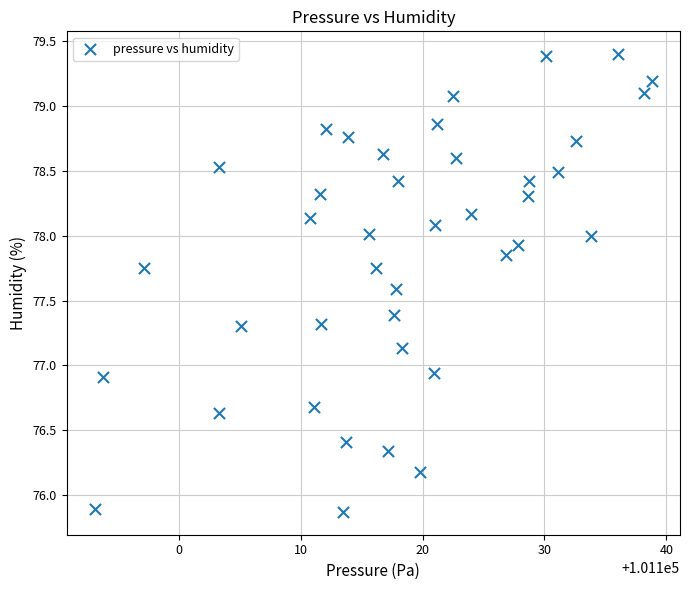

What is the range of Y values (max minus min)?

3.5